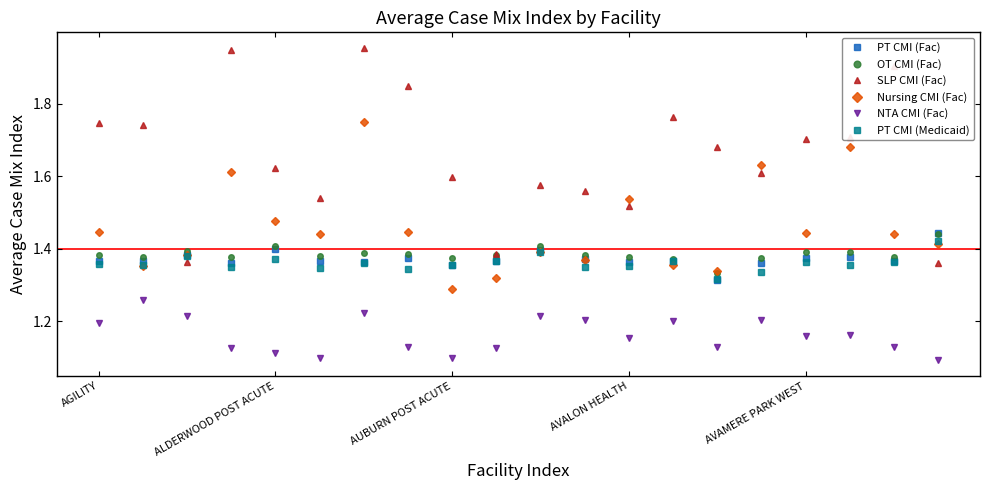

At how many categories does at least one series exceed 1?

20